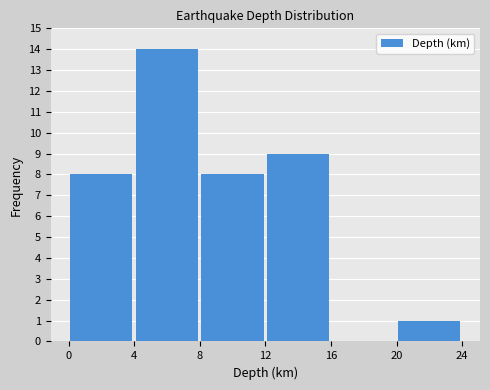

How tall is the bar that spans 20 to 24 on the x-axis? The values are not printed on the chart, so give them approximately, as read against the axis.

1